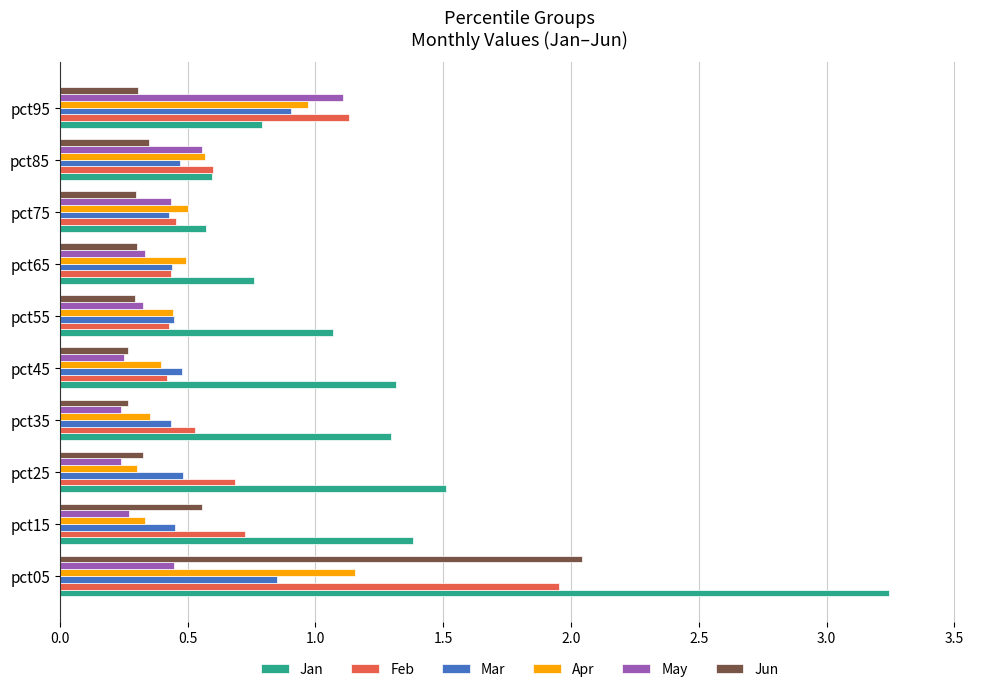

What is the approximate value of Feb at pct15?

0.7